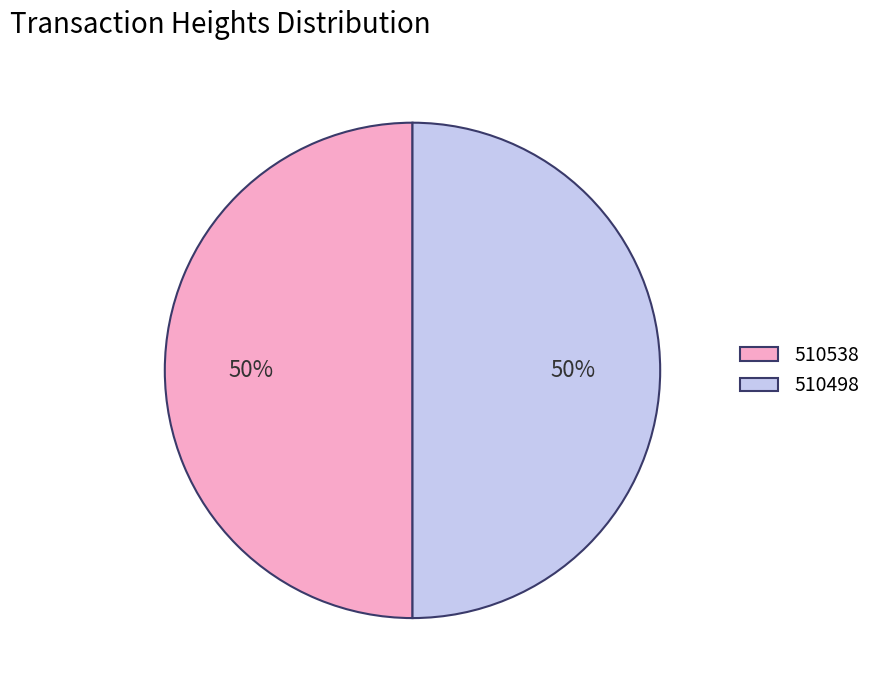

The 510538 slice represents 50% of the pie. True or false?

True